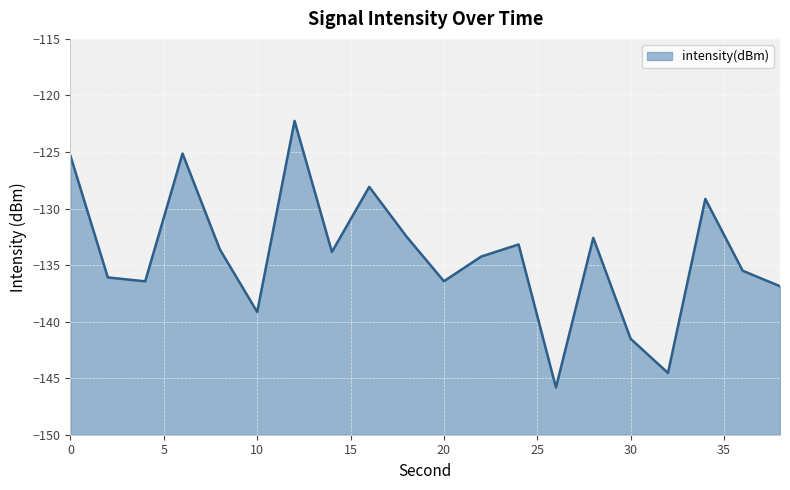

Reading left to right, what are all the values shown in this chart?

0=-125.4	2=-136.1	4=-136.4	6=-125.1	8=-133.6	10=-139.1	12=-122.3	14=-133.8	16=-128.1	18=-132.5	20=-136.4	22=-134.2	24=-133.2	26=-145.8	28=-132.6	30=-141.5	32=-144.5	34=-129.2	36=-135.5	38=-136.9